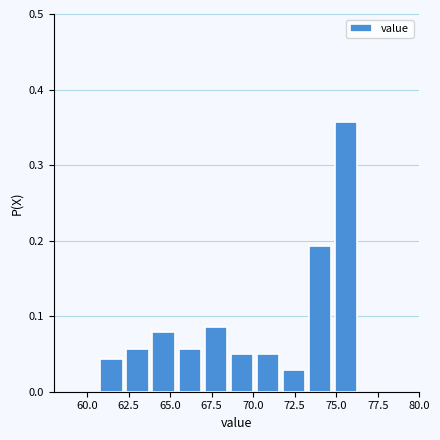

Around what value on the x-axis is the tallest bar? Give the approximate position of its centre, as read against the axis.

75.5